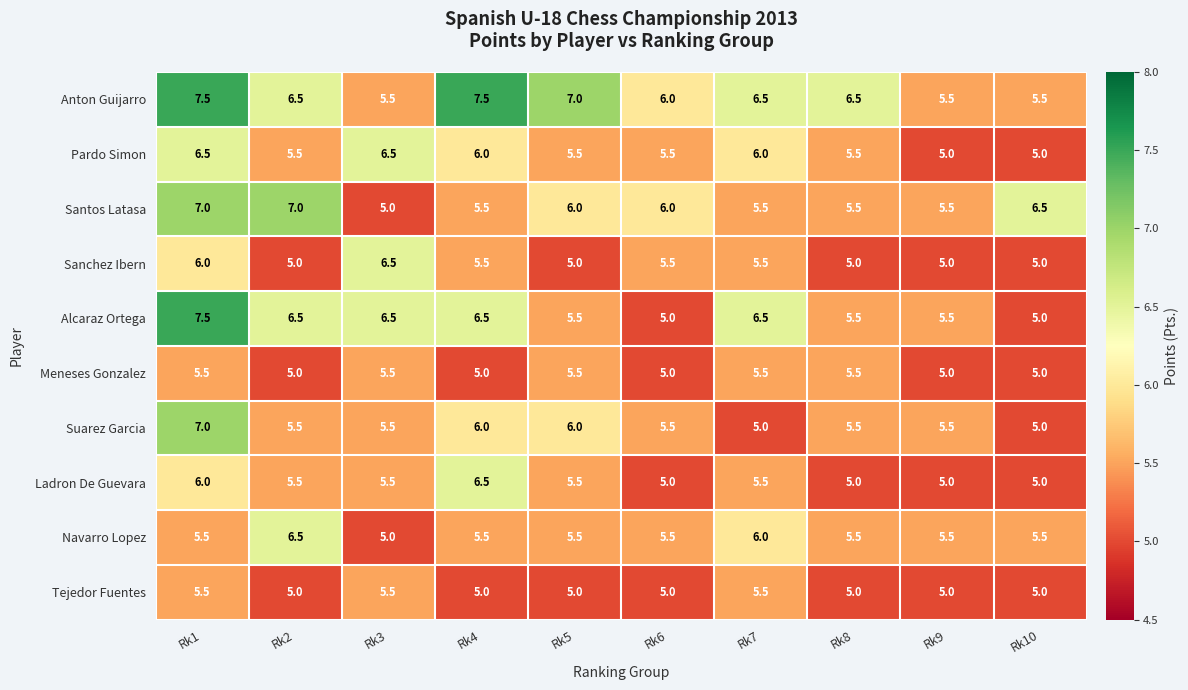

What is the sum of the Alcaraz Ortega values at Rk6 and Rk5?

10.5